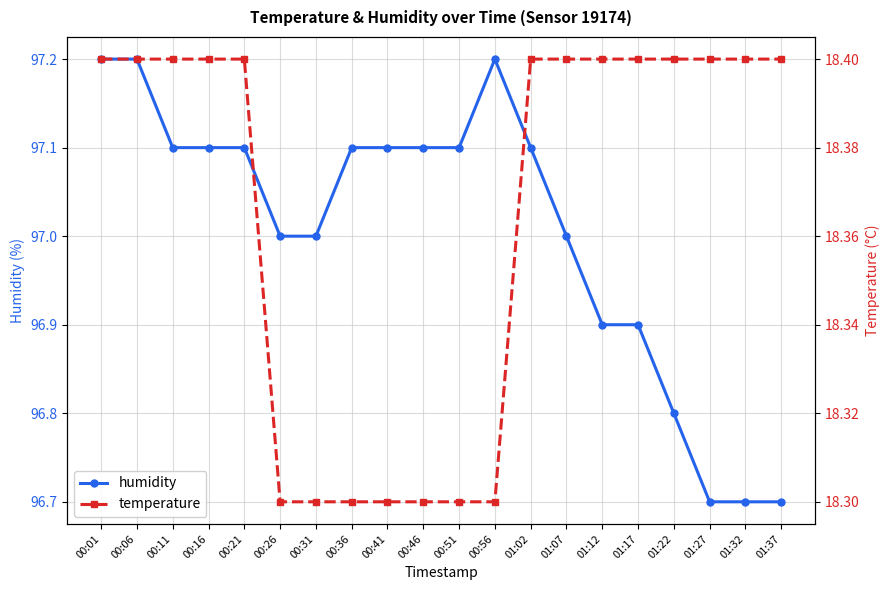

Reading right to left, what are all the values shown in this chart?

humidity: 01:37=96.7	01:32=96.7	01:27=96.7	01:22=96.8	01:17=96.9	01:12=96.9	01:07=97.0	01:02=97.1	00:56=97.2	00:51=97.1	00:46=97.1	00:41=97.1	00:36=97.1	00:31=97.0	00:26=97.0	00:21=97.1	00:16=97.1	00:11=97.1	00:06=97.2	00:01=97.2
temperature: 01:37=18.4	01:32=18.4	01:27=18.4	01:22=18.4	01:17=18.4	01:12=18.4	01:07=18.4	01:02=18.4	00:56=18.3	00:51=18.3	00:46=18.3	00:41=18.3	00:36=18.3	00:31=18.3	00:26=18.3	00:21=18.4	00:16=18.4	00:11=18.4	00:06=18.4	00:01=18.4